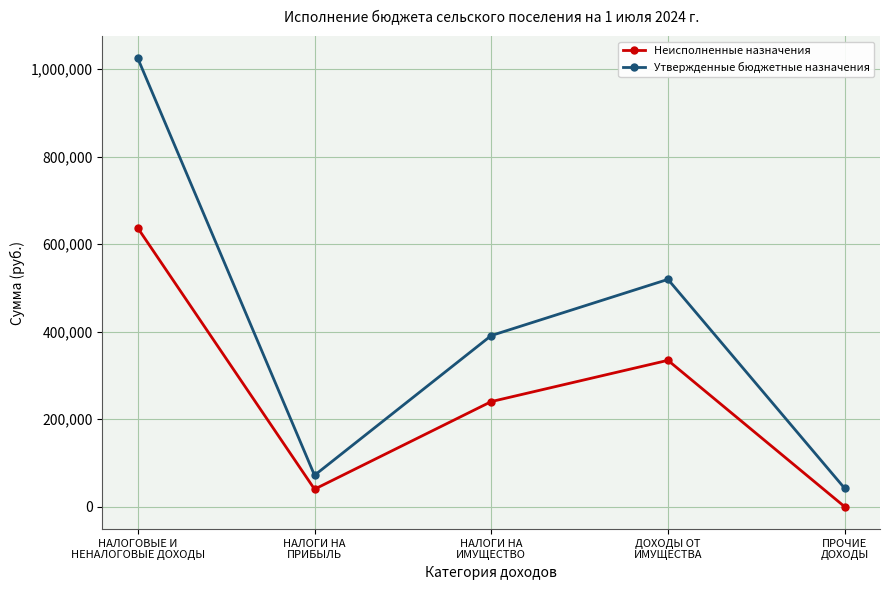

What position from the left is НАЛОГИ НА
ИМУЩЕСТВО?

3